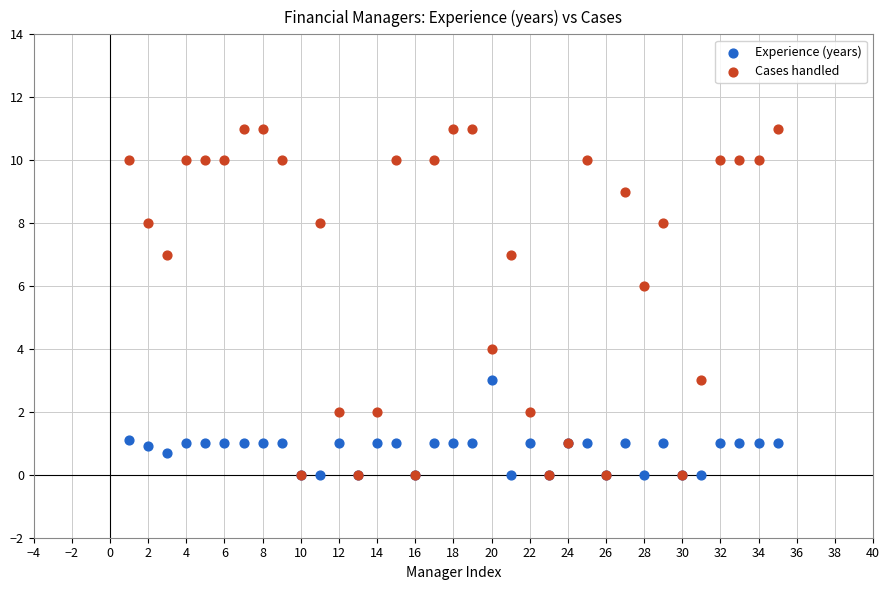

Which series reaches the maximum Y coordinate?

Cases handled